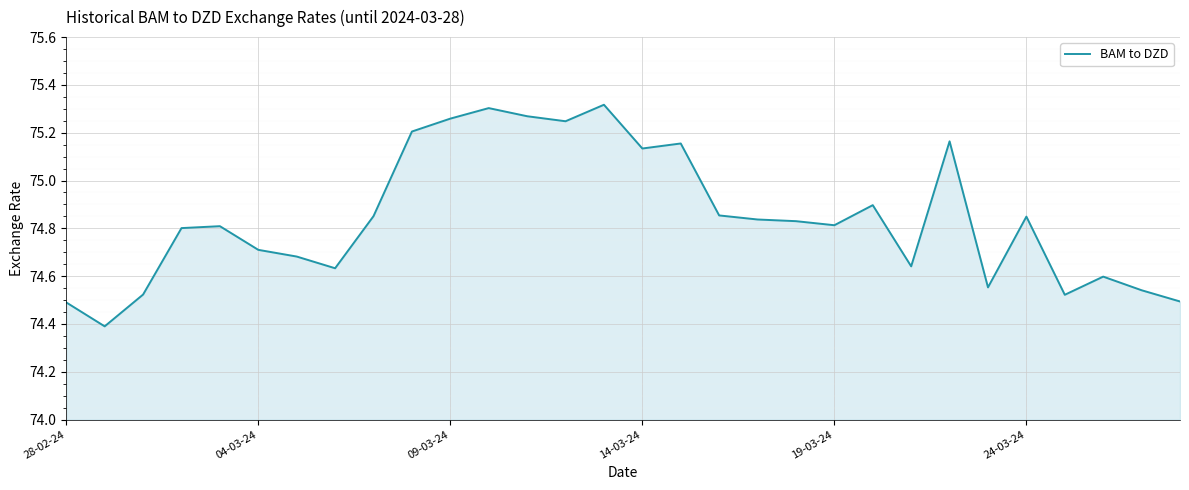

How many distinct data groups are displayed?

1